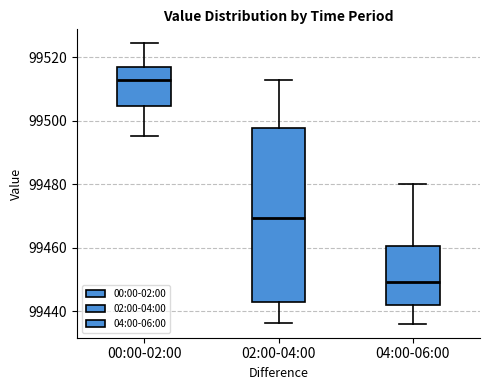

Where is the lower edge of the box for 00:00-02:00 on the y-axis? The values are not printed on the chart, so give them approximately, as read against the axis.

99504